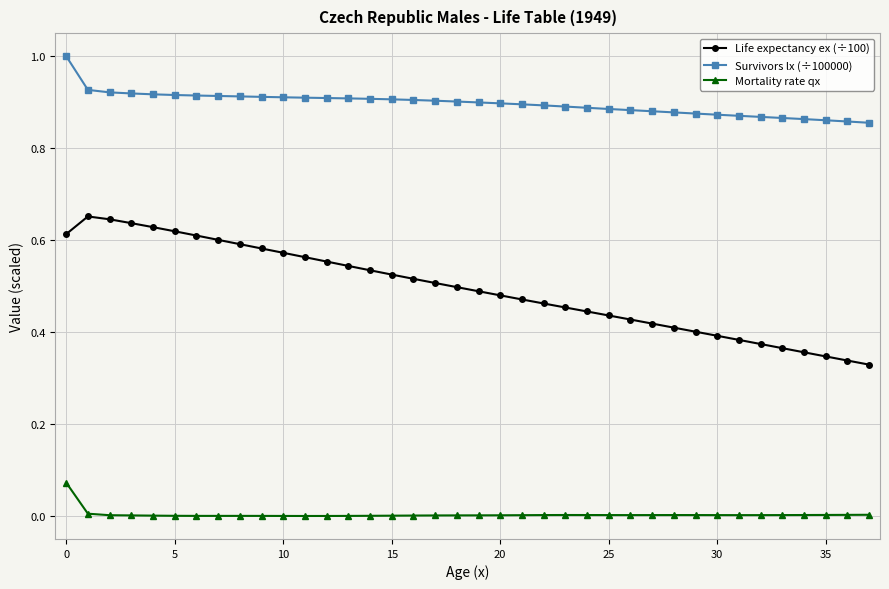

True or false: Survivors lx (÷100000) and Life expectancy ex (÷100) cross at least once.

False